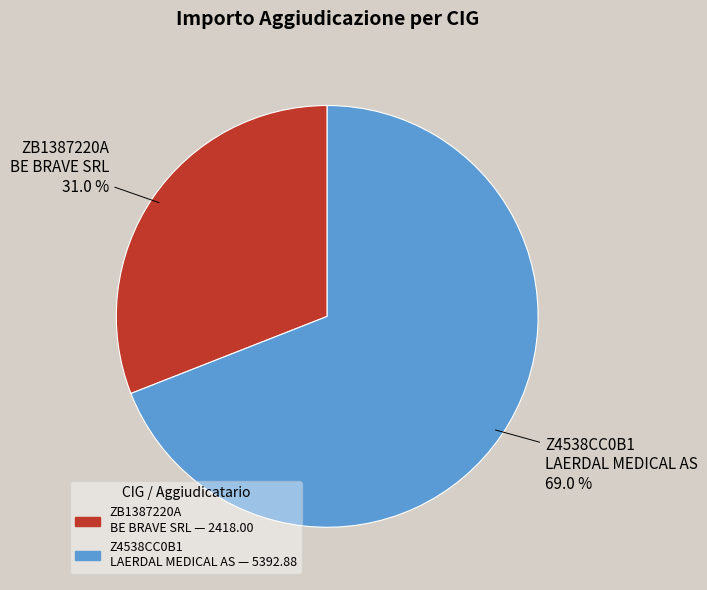

Between ZB1387220A BE BRAVE SRL and Z4538CC0B1 LAERDAL MEDICAL AS, which is larger?

Z4538CC0B1 LAERDAL MEDICAL AS